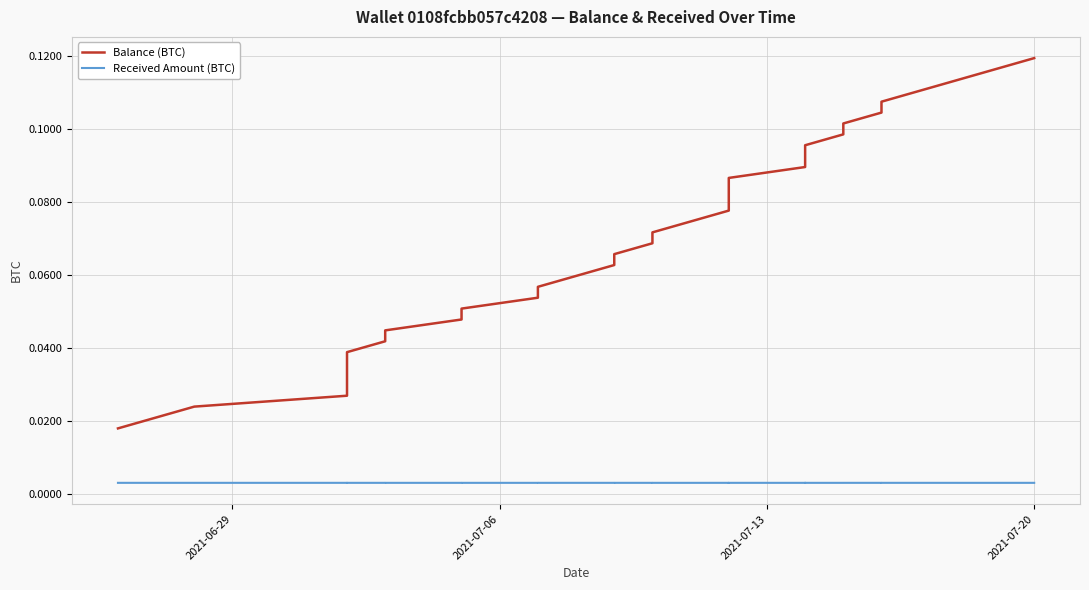

List the series in order of their peak value, highest first.

Balance (BTC), Received Amount (BTC)